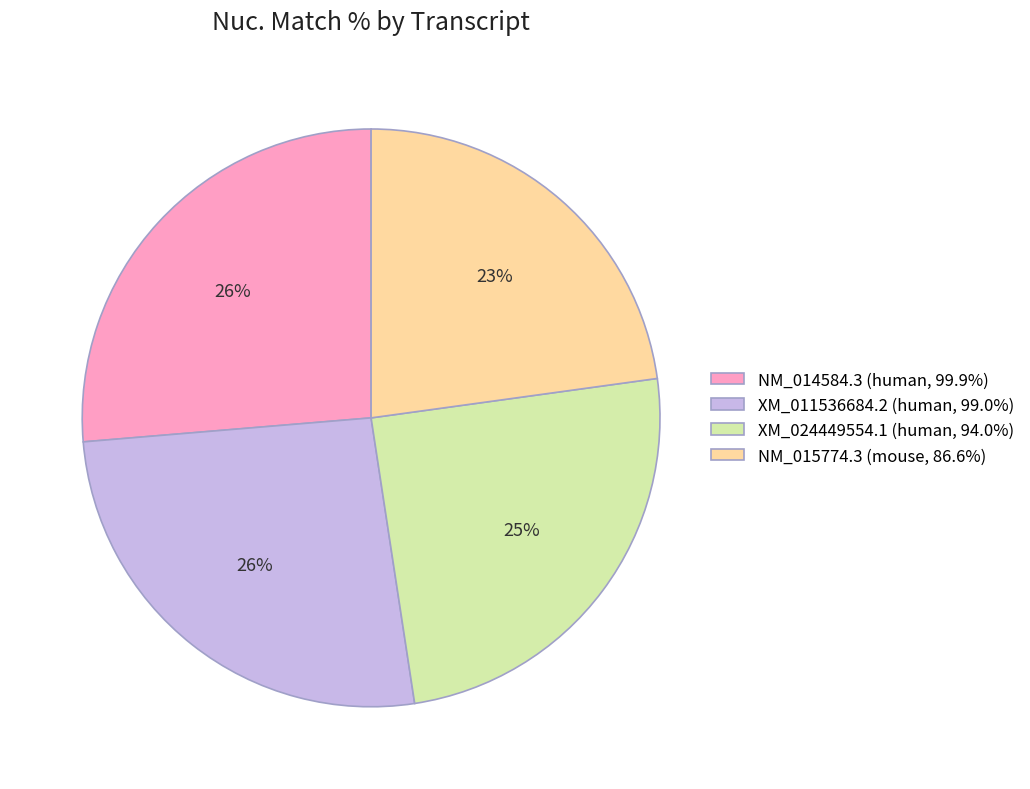

Approximately how many times larger is the value at XM_024449554.1 (human, 94.0%) compared to NM_015774.3 (mouse, 86.6%)?

1.1